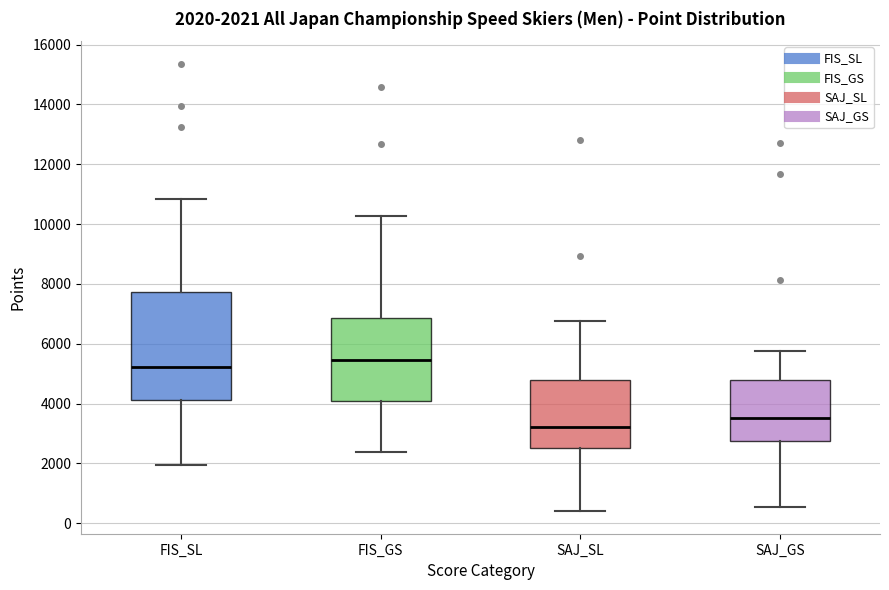

Which box's median line is the lowest?

SAJ_SL